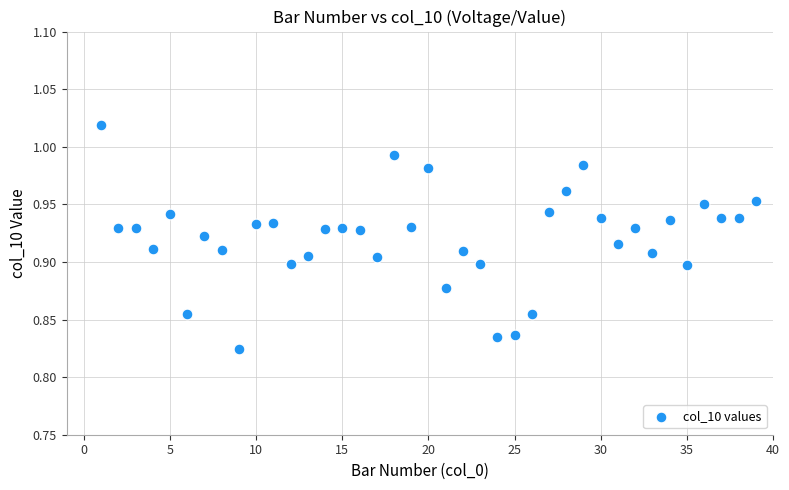

What is the range of X values (max minus min)?

38.0